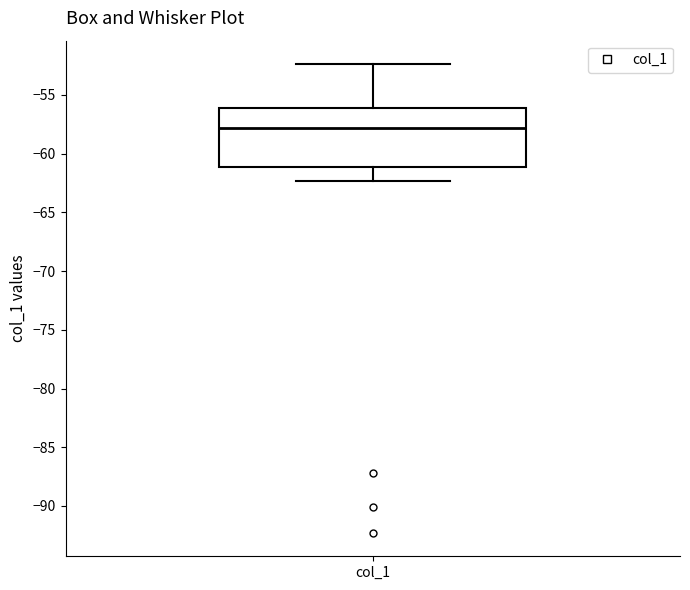

Where does the lower whisker of the box for col_1 end on the y-axis? The values are not printed on the chart, so give them approximately, as read against the axis.

-62.5